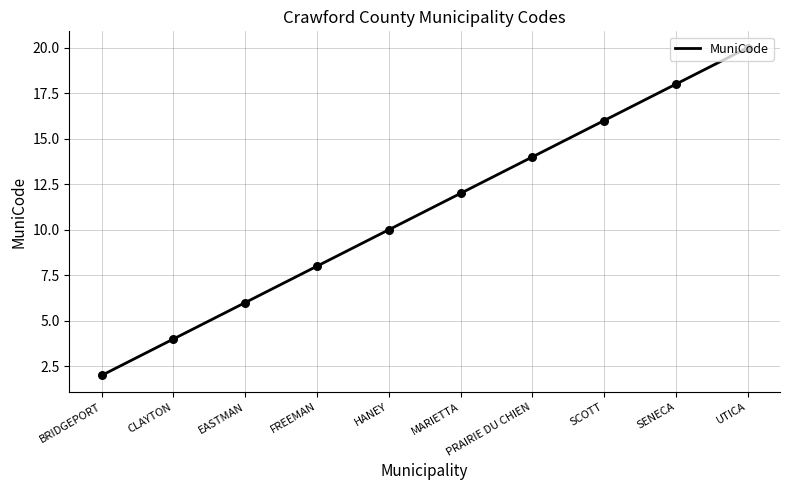

Approximately how many times larger is the value at HANEY compared to SENECA?

0.6